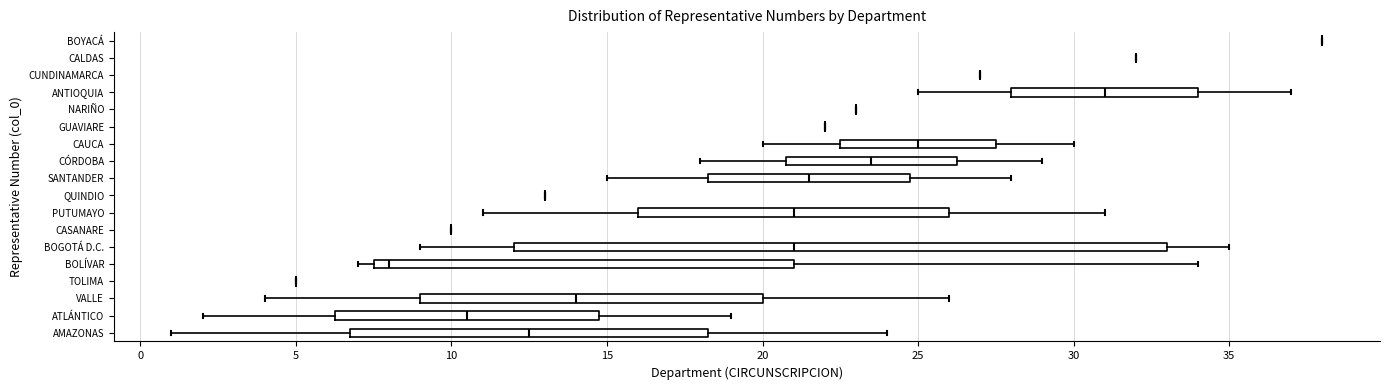

Reading bottom to top, read every box against the x-axis: the position of its median line, the range the box covers, and the ends of its whiskers. The values are not printed on the chart, so give them approximately, as read against the axis.

AMAZONAS: median 12.5, box 7.0 to 18.5, whiskers 1.0 to 24.0
ATLÁNTICO: median 10.5, box 6.5 to 15.0, whiskers 2.0 to 19.0
VALLE: median 14.0, box 9.0 to 20.0, whiskers 4.0 to 26.0
TOLIMA: box collapsed to a line at 5.0, whiskers 5.0 to 5.0
BOLÍVAR: median 8.0, box 7.5 to 21.0, whiskers 7.0 to 34.0
BOGOTÁ D.C.: median 21.0, box 12.0 to 33.0, whiskers 9.0 to 35.0
CASANARE: box collapsed to a line at 10.0, whiskers 10.0 to 10.0
PUTUMAYO: median 21.0, box 16.0 to 26.0, whiskers 11.0 to 31.0
QUINDIO: box collapsed to a line at 13.0, whiskers 13.0 to 13.0
SANTANDER: median 21.5, box 18.5 to 25.0, whiskers 15.0 to 28.0
CÓRDOBA: median 23.5, box 21.0 to 26.5, whiskers 18.0 to 29.0
CAUCA: median 25.0, box 22.5 to 27.5, whiskers 20.0 to 30.0
GUAVIARE: box collapsed to a line at 22.0, whiskers 22.0 to 22.0
NARIÑO: box collapsed to a line at 23.0, whiskers 23.0 to 23.0
ANTIOQUIA: median 31.0, box 28.0 to 34.0, whiskers 25.0 to 37.0
CUNDINAMARCA: box collapsed to a line at 27.0, whiskers 27.0 to 27.0
CALDAS: box collapsed to a line at 32.0, whiskers 32.0 to 32.0
BOYACÁ: box collapsed to a line at 38.0, whiskers 38.0 to 38.0